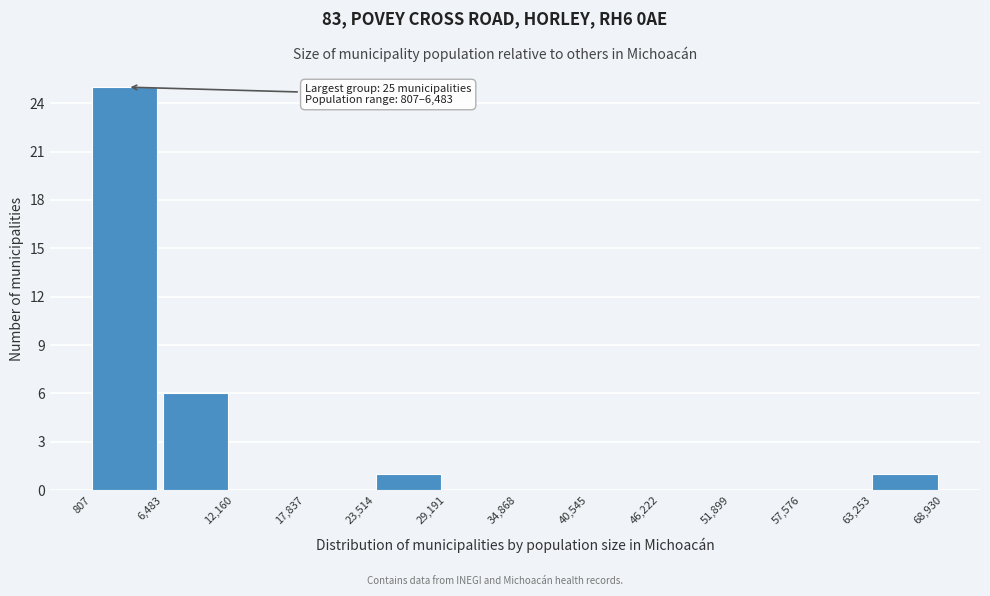

Over which range of the x-axis is the bar tallest?

807 to 6,483